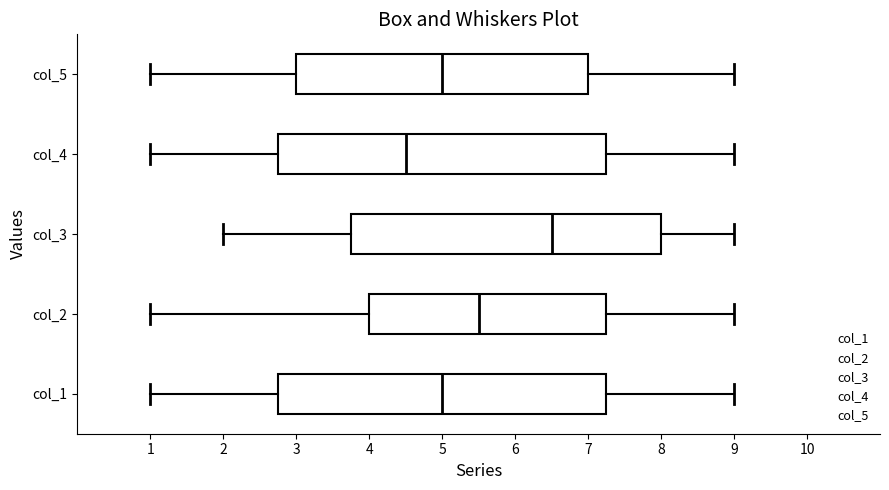

Where is the right edge of the box for col_1 on the x-axis? The values are not printed on the chart, so give them approximately, as read against the axis.

7.3